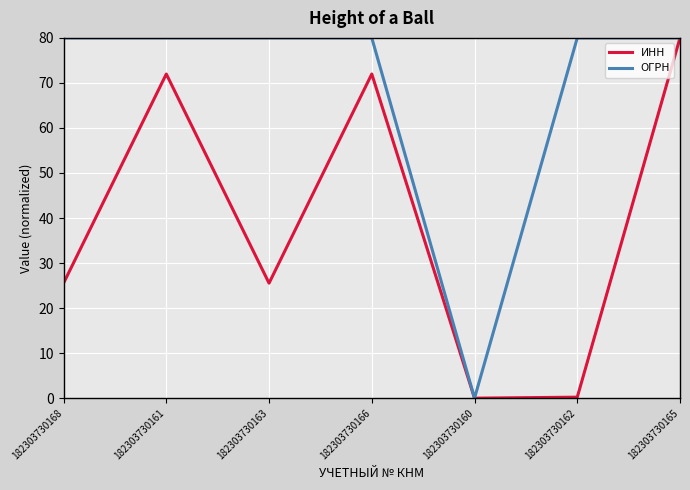

What is the greatest value displayed?

80.0